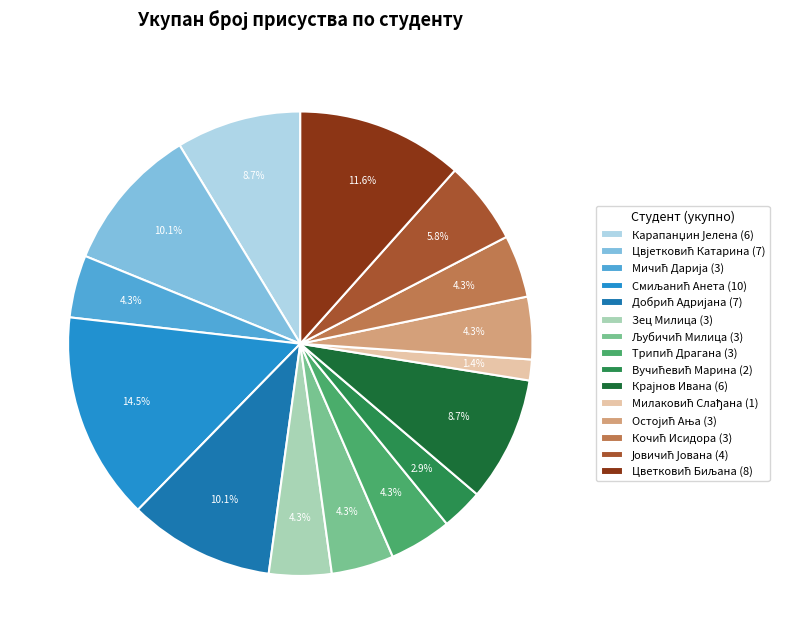

How many segments does this pie chart have?

15